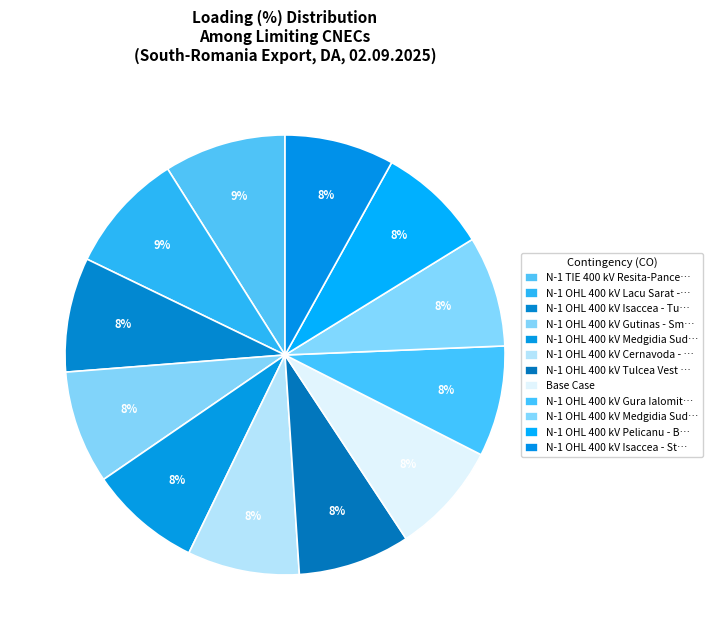

Count the number of slices in the pie.

12